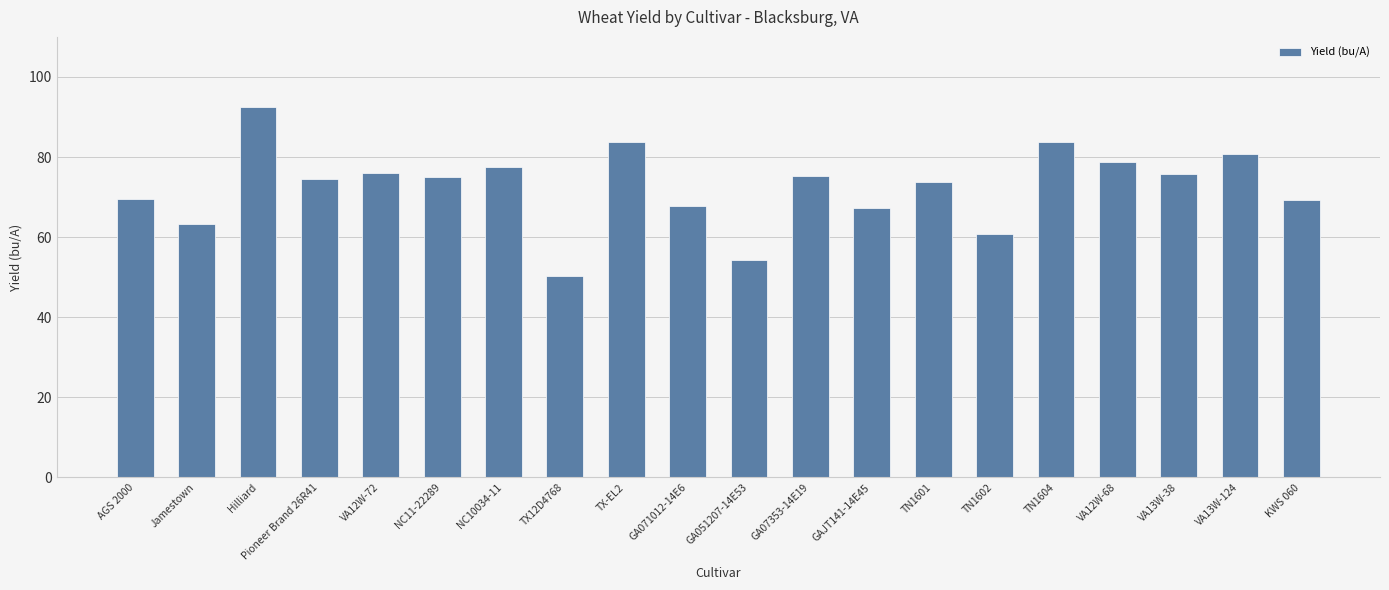

What is the difference between the maximum and second lowest values?

38.3